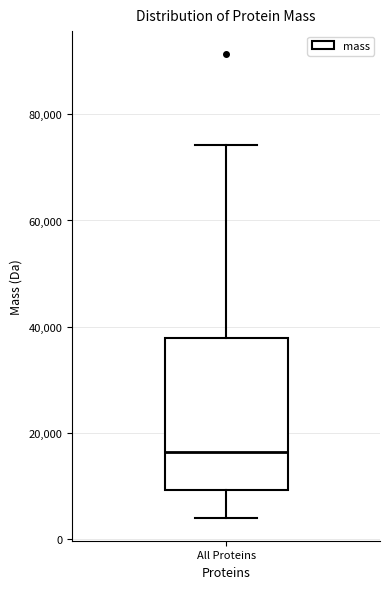

Where is the upper edge of the box for All Proteins on the y-axis? The values are not printed on the chart, so give them approximately, as read against the axis.

38000